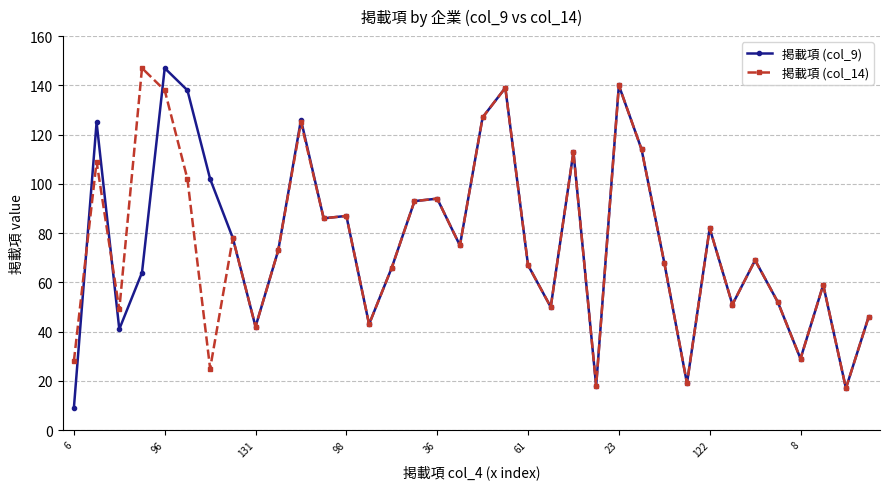

Does the chart display data point markers on the line(s)?

Yes